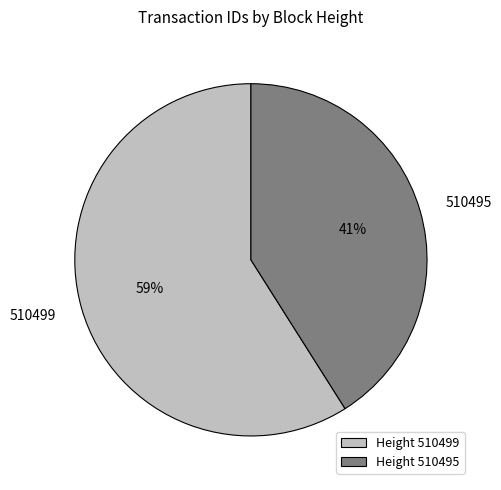

Rank the categories by value from highest to lowest.

Height 510499, Height 510495